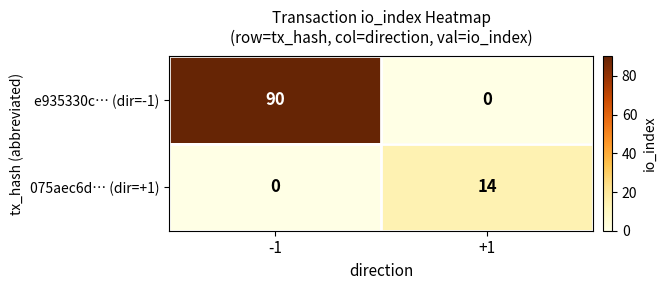

What is the sum of the e935330c… (dir=-1) values at -1 and +1?

90